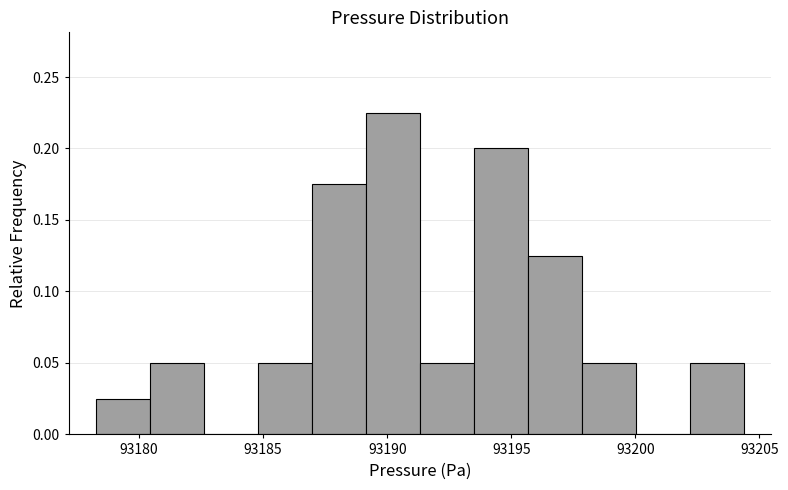

Reading left to right, list every bar in this chart as the range it spans on the x-axis followed by its height. Neither the bar edges nor the heights are printed on the chart, so give them approximately, as read against the axes.

93178.5 to 93180.5: 0.025
93180.5 to 93182.5: 0.050
93182.5 to 93185.0: 0
93185.0 to 93187.0: 0.050
93187.0 to 93189.0: 0.175
93189.0 to 93191.5: 0.225
93191.5 to 93193.5: 0.050
93193.5 to 93195.5: 0.200
93195.5 to 93198.0: 0.125
93198.0 to 93200.0: 0.050
93200.0 to 93202.0: 0
93202.0 to 93204.5: 0.050